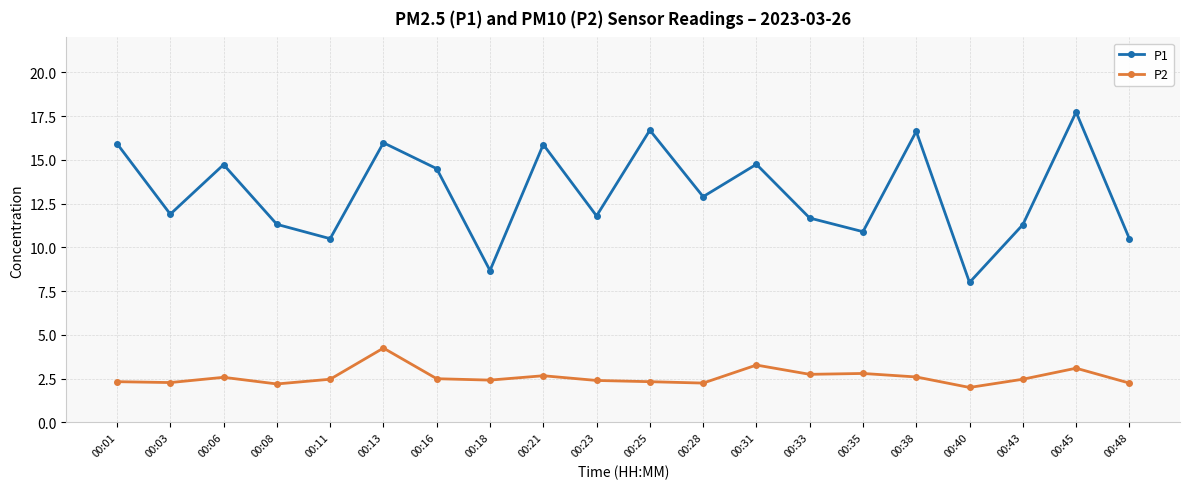

Is this an area chart (filled region under the line)?

No